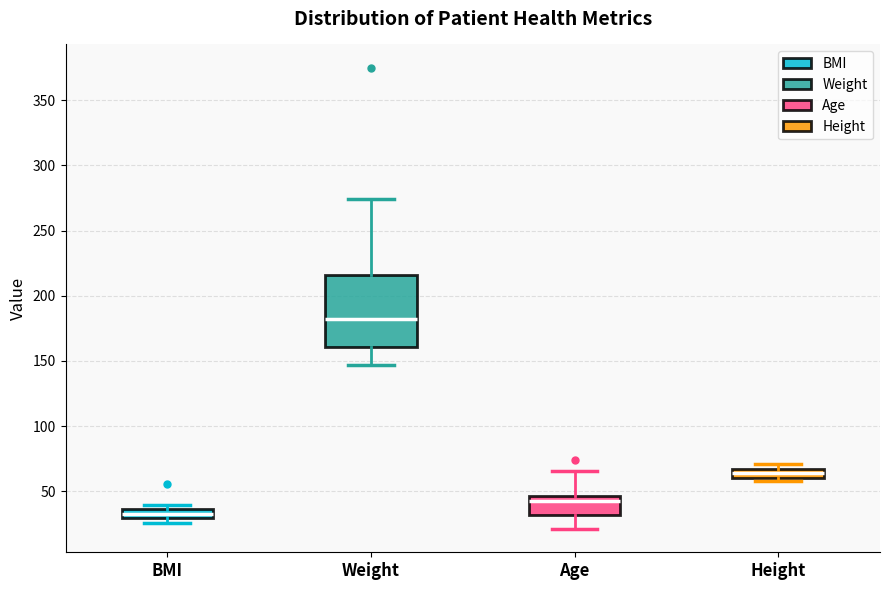

Which box has the lowest median line?

BMI